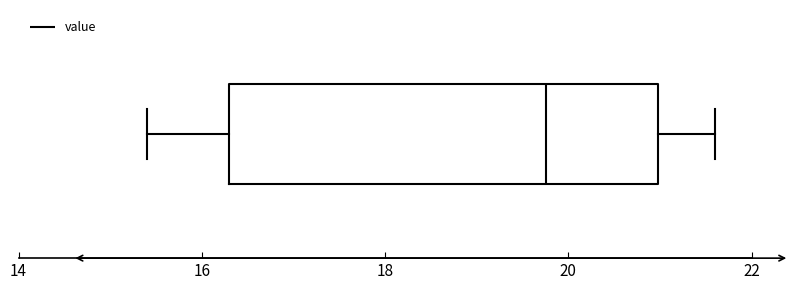

Transcribe this box plot: give where the median line is, the range the box spans, and where the two whiskers end, as read against the x-axis. The values are not printed on the chart, so give them approximately, as read against the axis.

median 19.8, box 16.4 to 21.0, whiskers 15.4 to 21.6